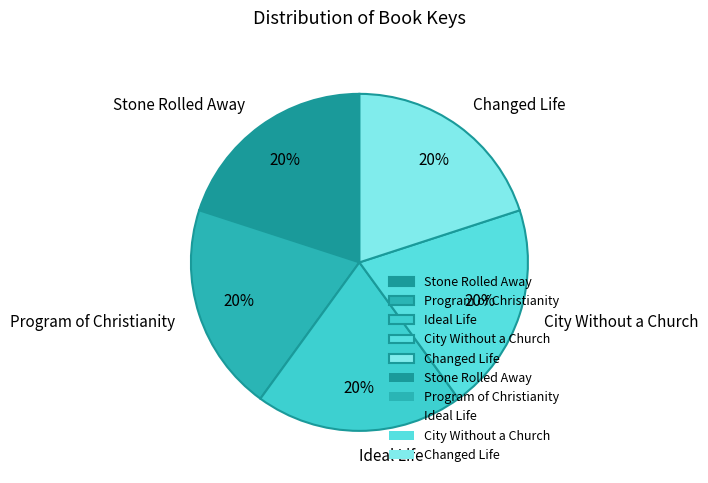

Do City Without a Church and Stone Rolled Away together represent more than half of the pie?

No